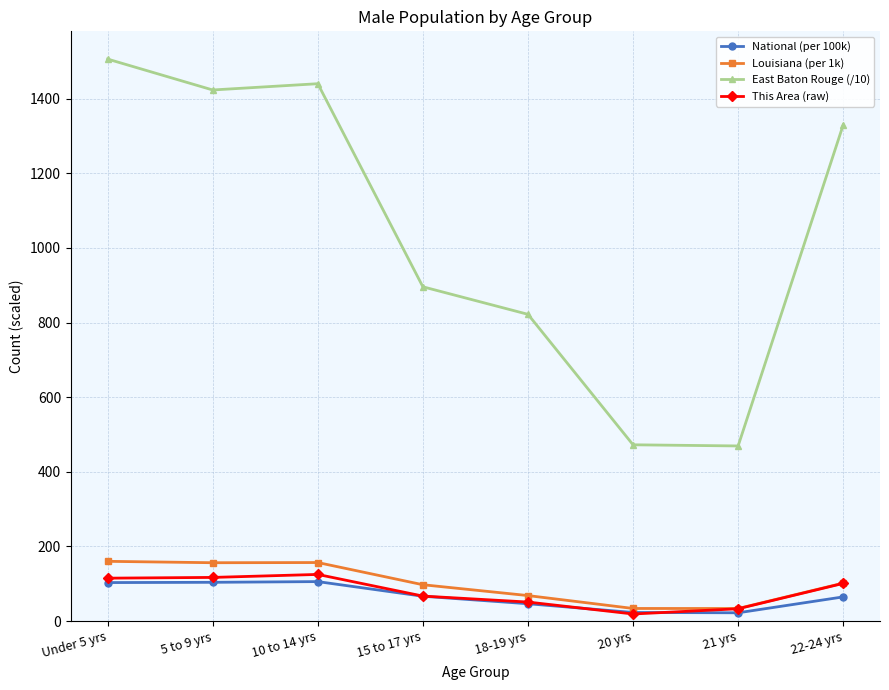

True or false: East Baton Rouge (/10) and Louisiana (per 1k) cross at least once.

False